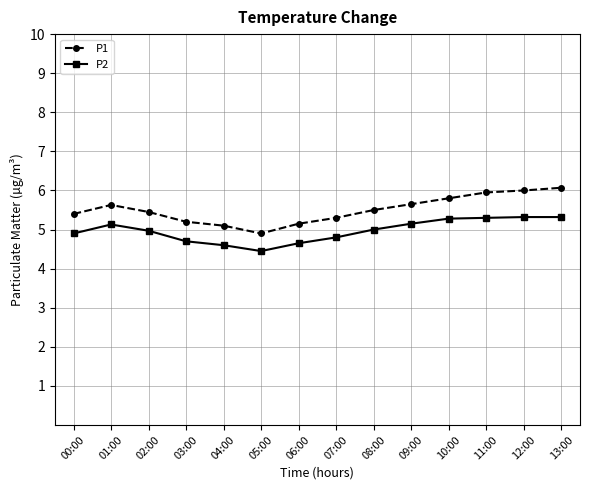

True or false: P2 and P1 cross at least once.

False